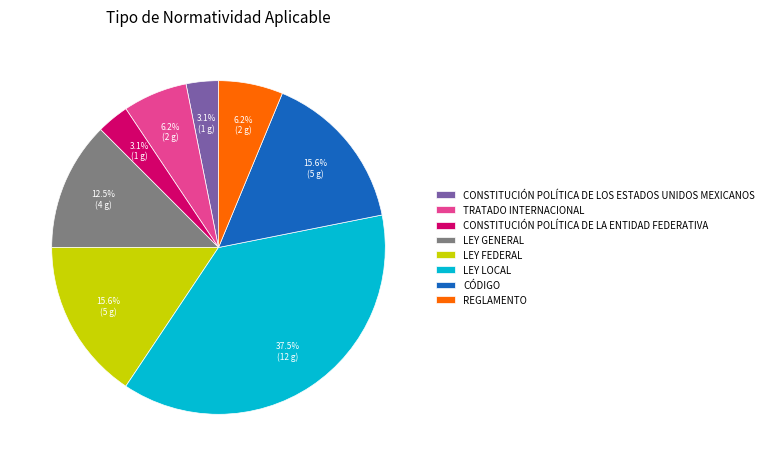

What is the largest slice in the pie chart?

LEY LOCAL